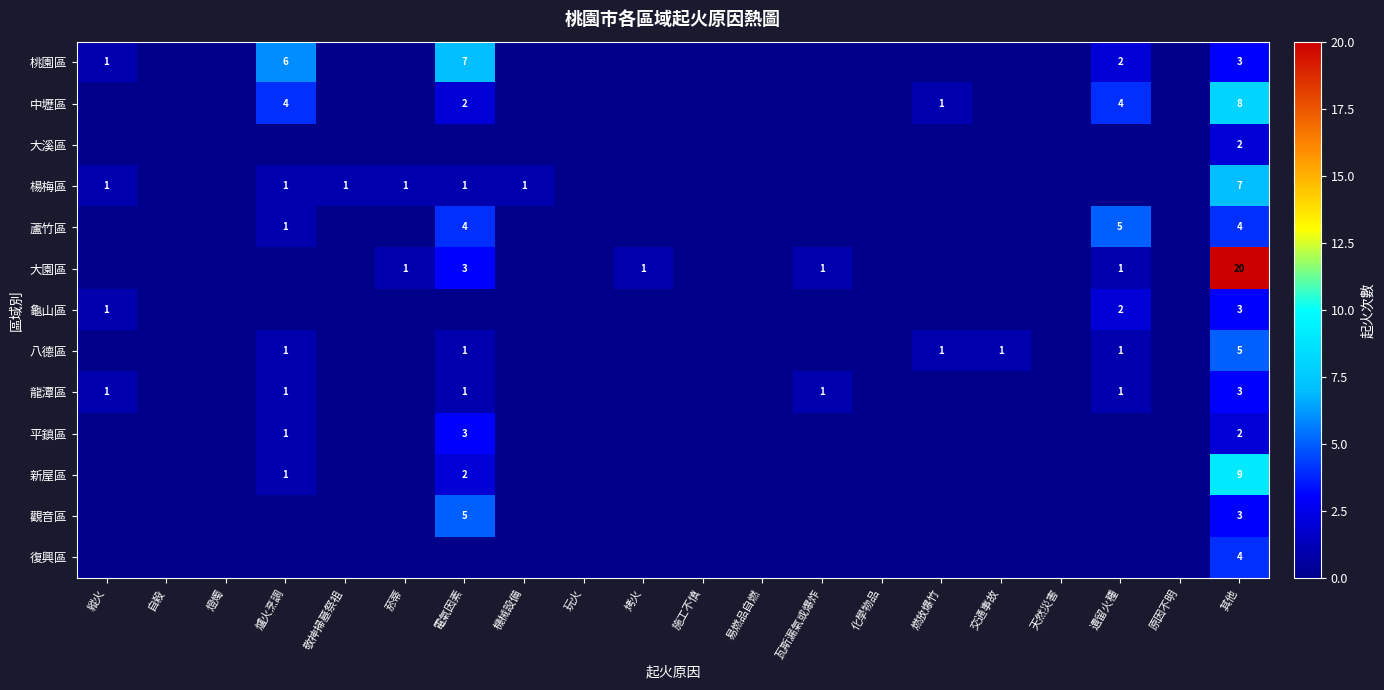

What is the total value across all series at 瓦斯漏氣或爆炸?

2